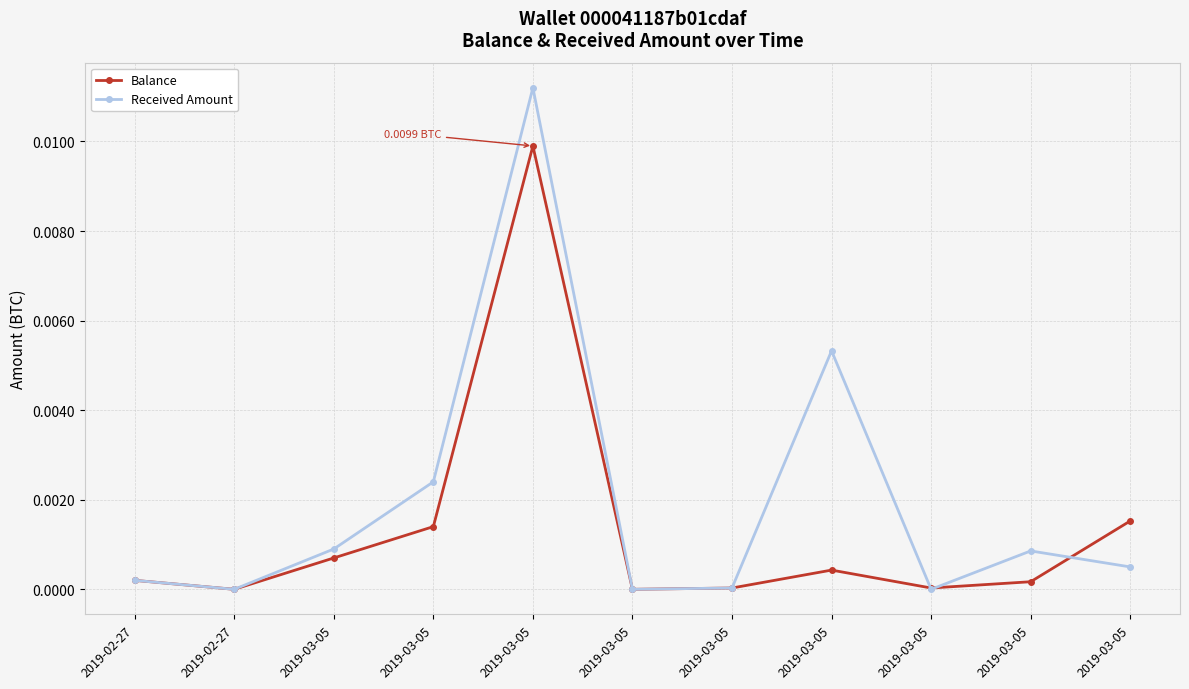

Count the number of data series in this chart.

2